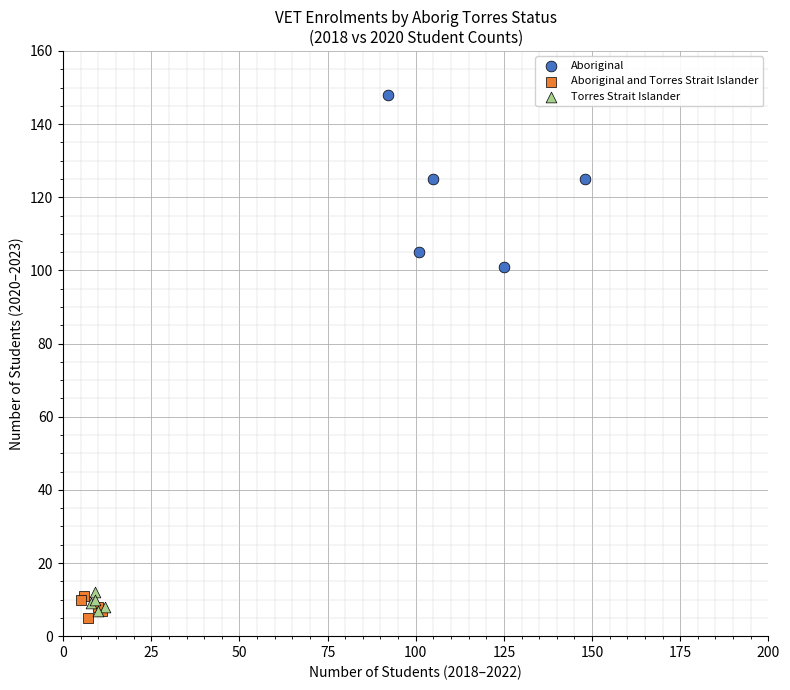

Which series has the widest spread of Y values?

Aboriginal